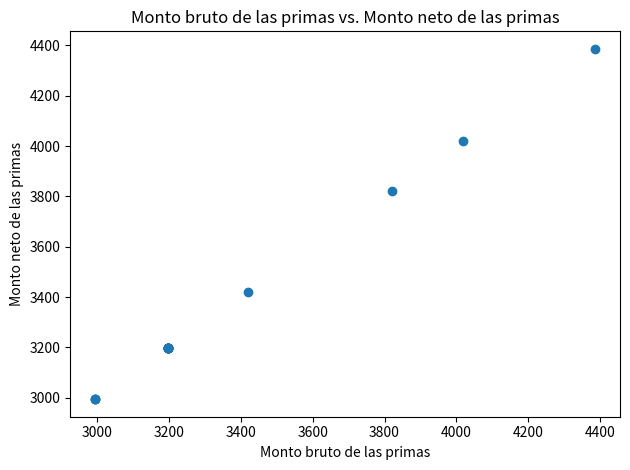

What Y value in the scatter plot is closest to 3690?

3819.7